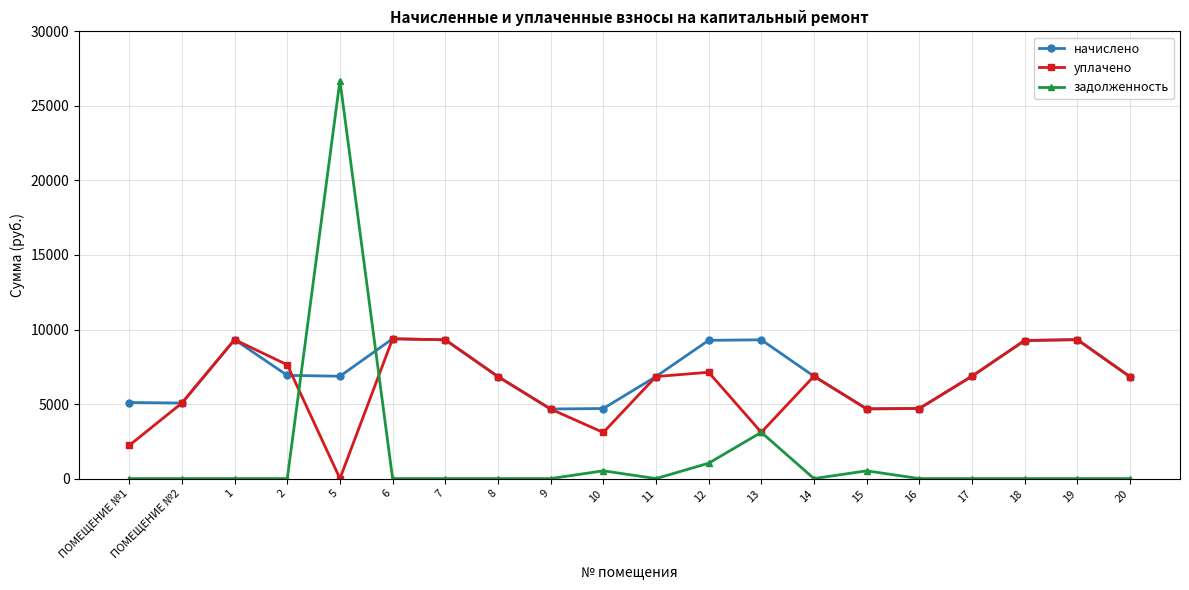

What is the label of the 13th point from the right?

8